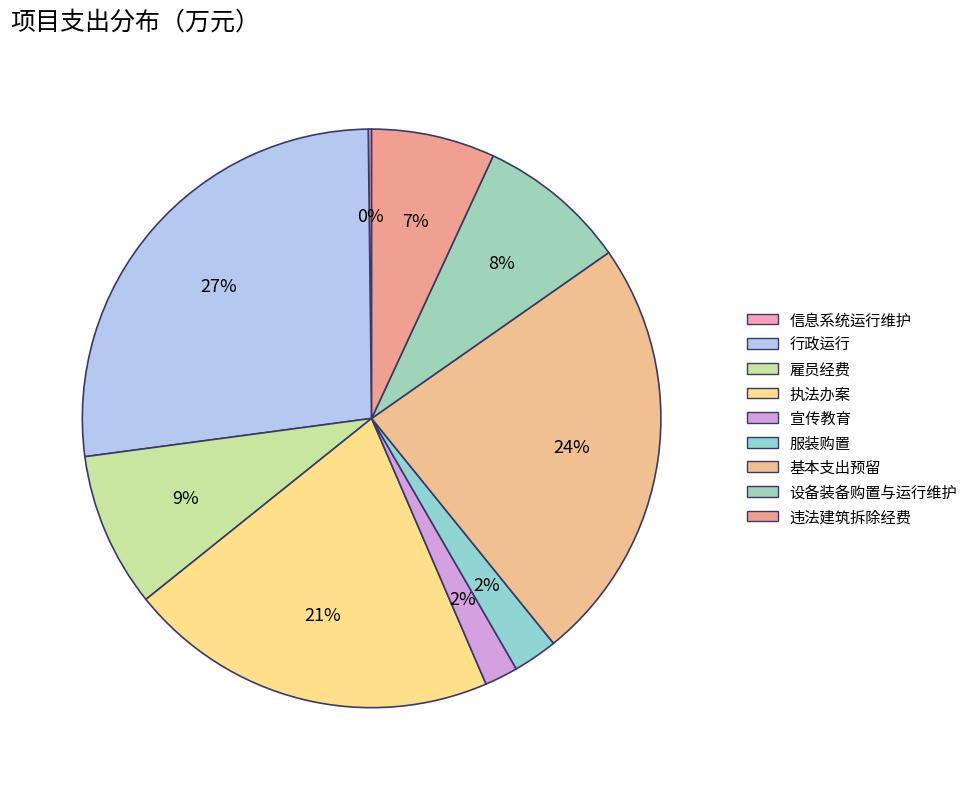

What is the change in value from 宣传教育 to 设备装备购置与运行维护?

+472.0